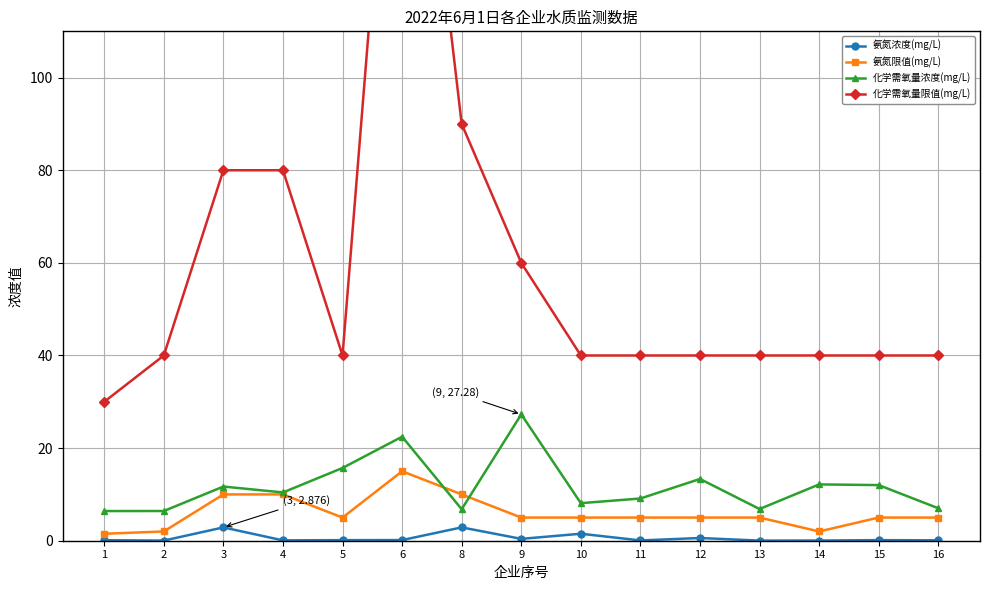

Which has a higher value, 14 or 3?

3